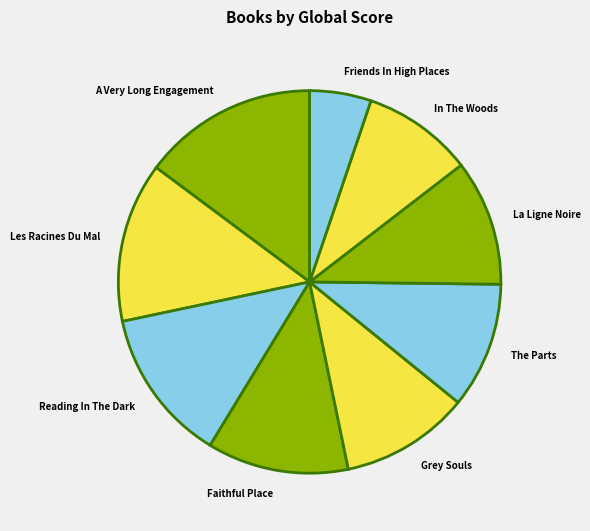

Which category has the biggest portion of the pie?

A Very Long Engagement